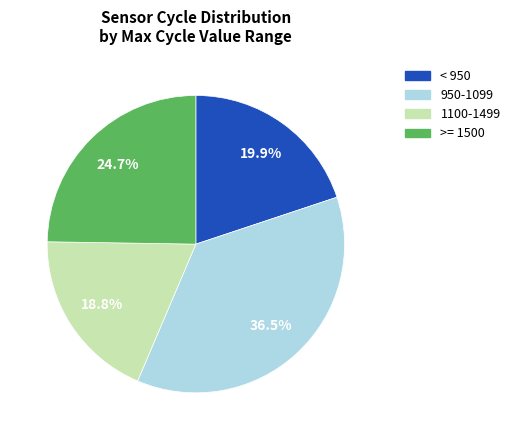

Is there a majority slice in this chart?

No